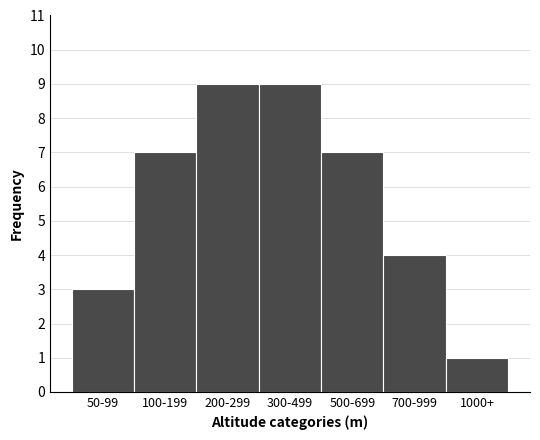

Reading left to right, transcribe all the data shown in this chart.

3	7	9	9	7	4	1